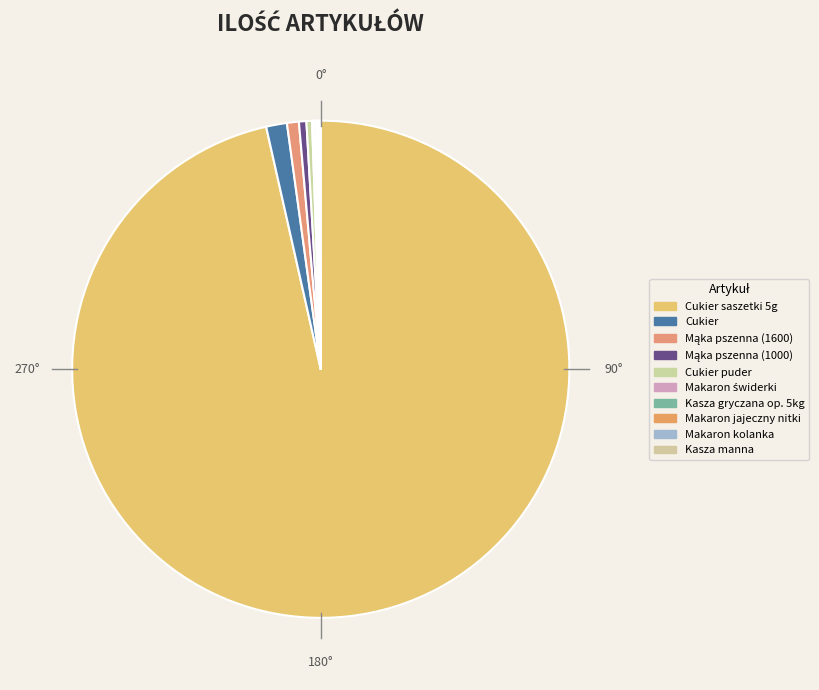

Is it true that Cukier saszetki 5g is 88% of the pie?

False